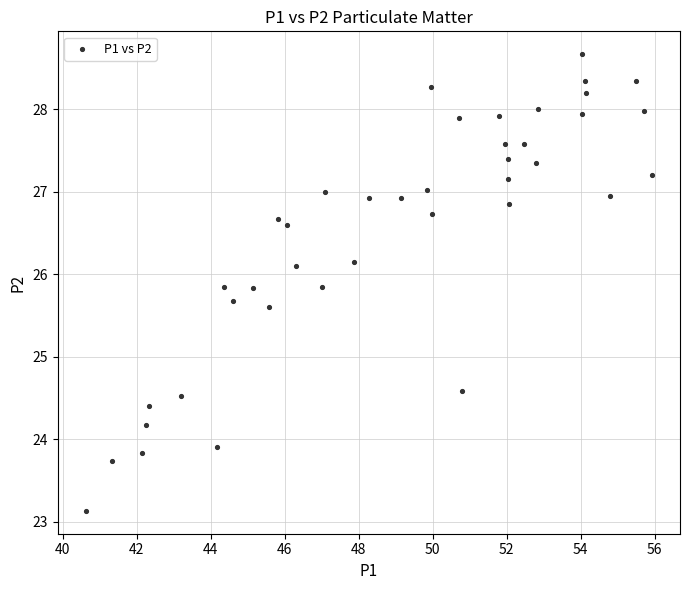

What is the range of Y values (max minus min)?

5.5